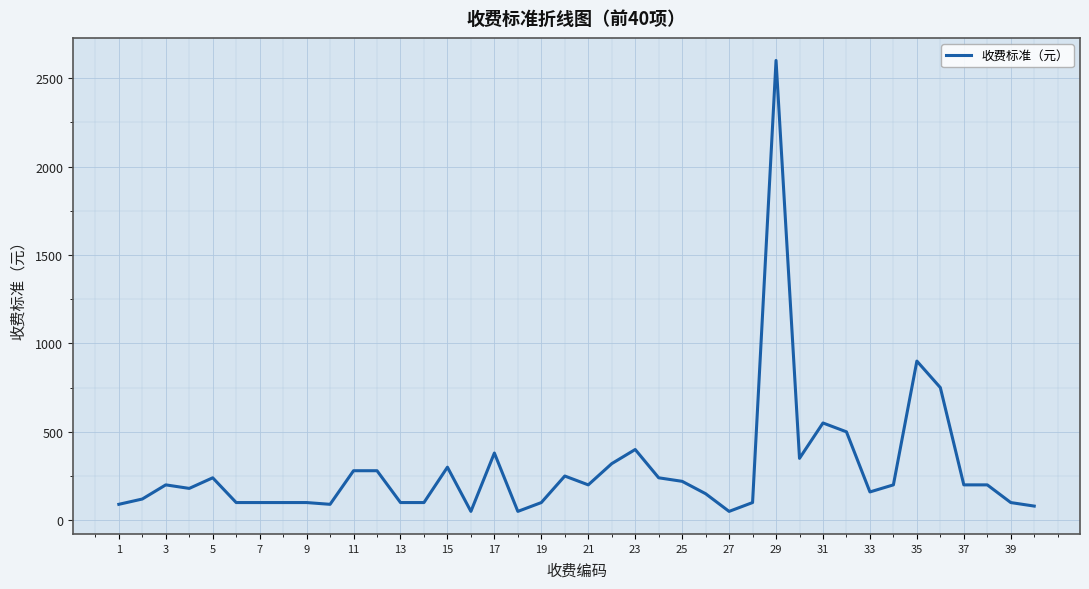

What is the difference between the maximum and minimum values?

2550